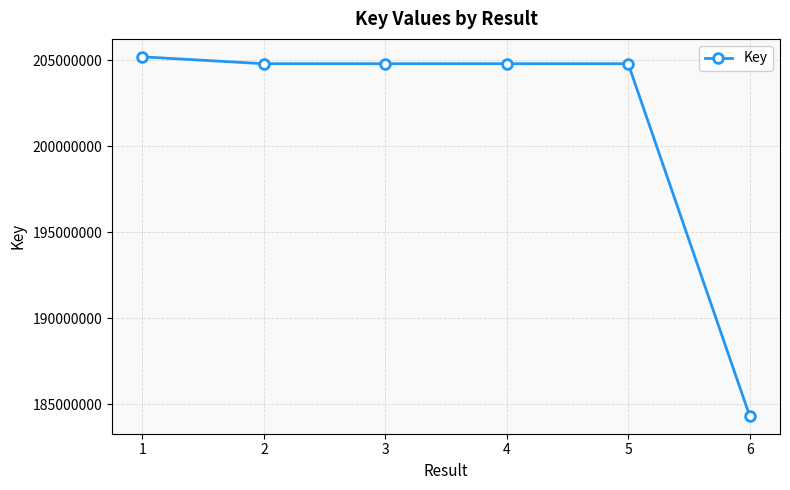

True or false: there are more than 0 points higher than both neighbors.

True